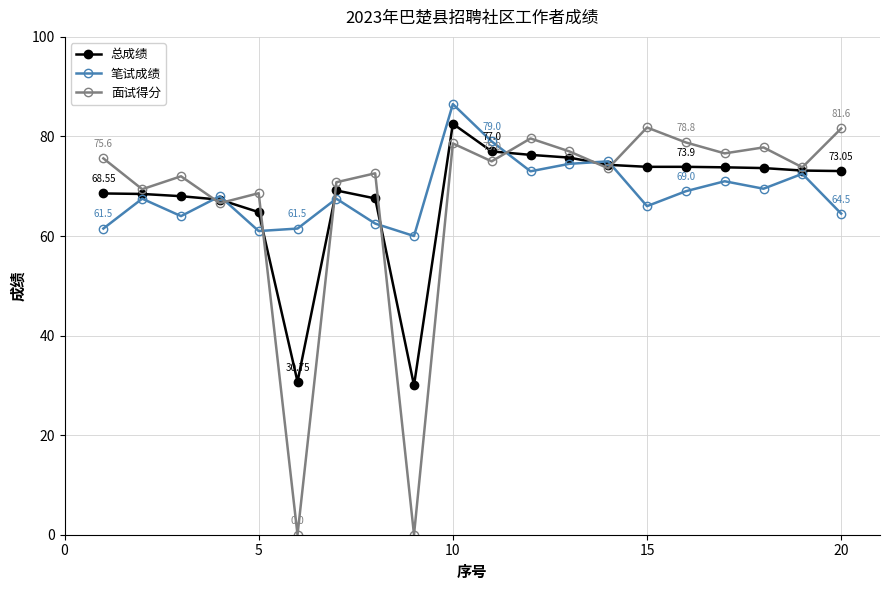

True or false: 总成绩 has more than 0 points higher than both neighbors.

True